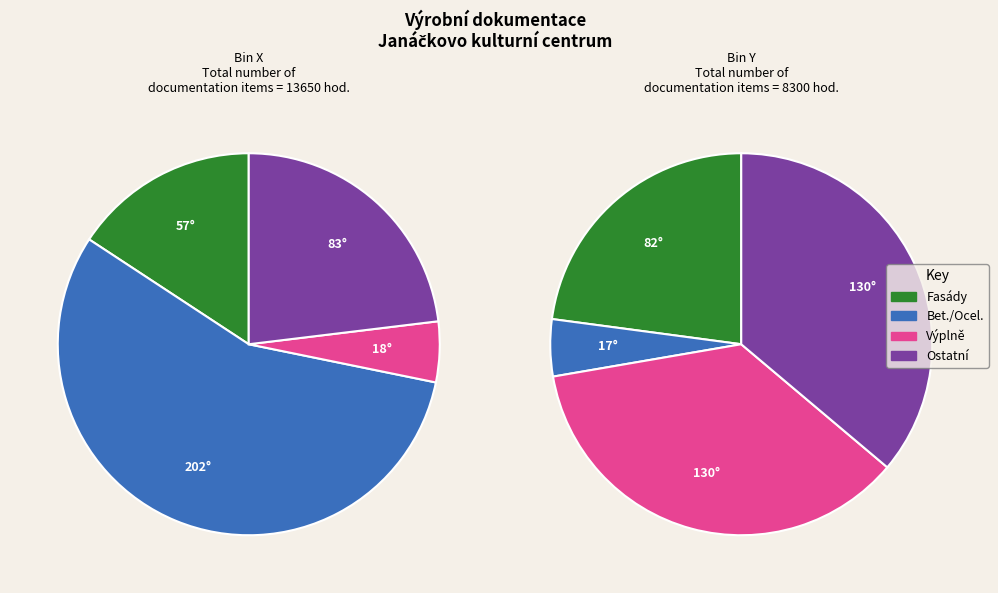

Do 6 and 1 together represent more than half of the pie?

No